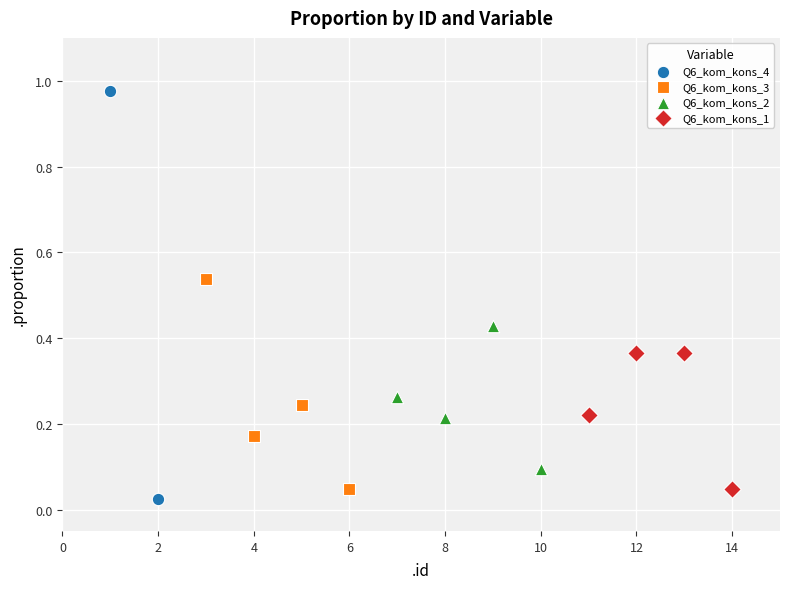

What are all the series names shown in the legend?

Q6_kom_kons_4, Q6_kom_kons_3, Q6_kom_kons_2, Q6_kom_kons_1